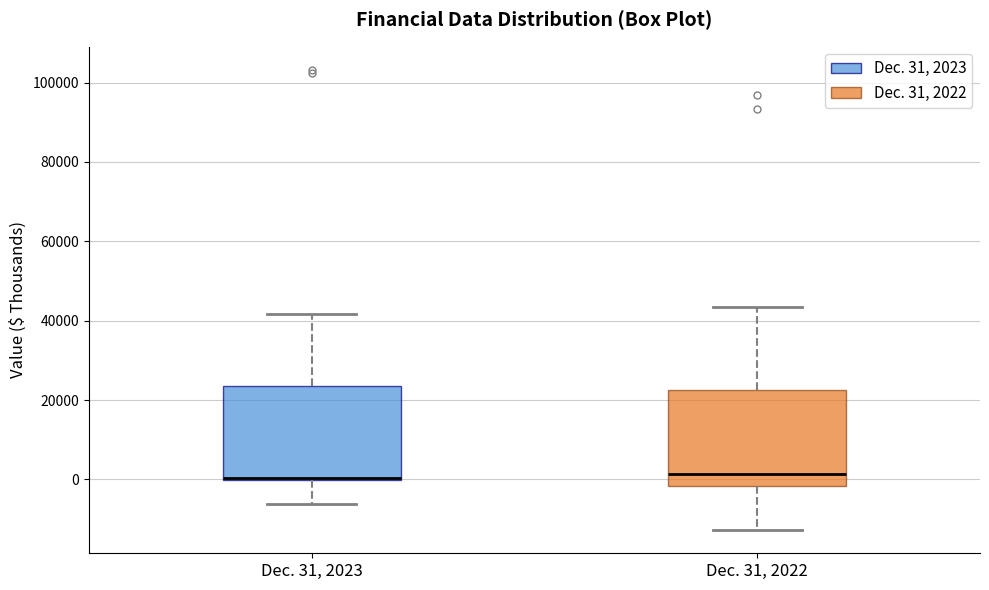

Reading left to right, read every box against the y-axis: the position of its median line, the range the box covers, and the ends of its whiskers. The values are not printed on the chart, so give them approximately, as read against the axis.

Dec. 31, 2023: median 0 (drawn on the box's lower edge), box 0 to 24000, whiskers -6000 to 42000
Dec. 31, 2022: median 2000, box -2000 to 22000, whiskers -12000 to 44000